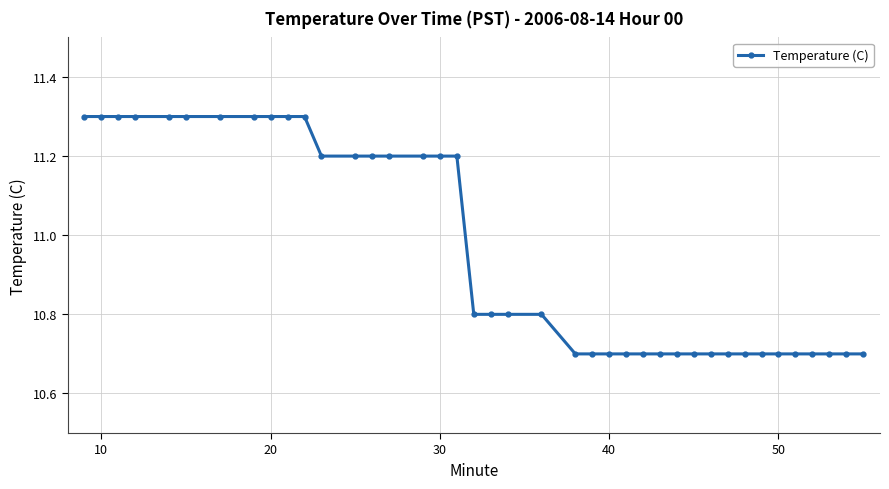

What is the difference between the maximum and minimum values?

0.6